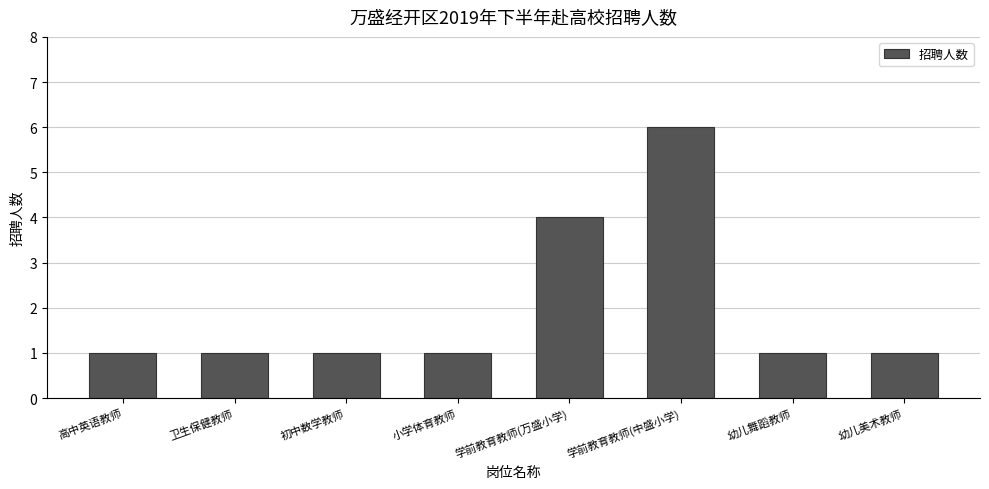

Is it true that the value at 学前教育教师(中盛小学) is 6?

True